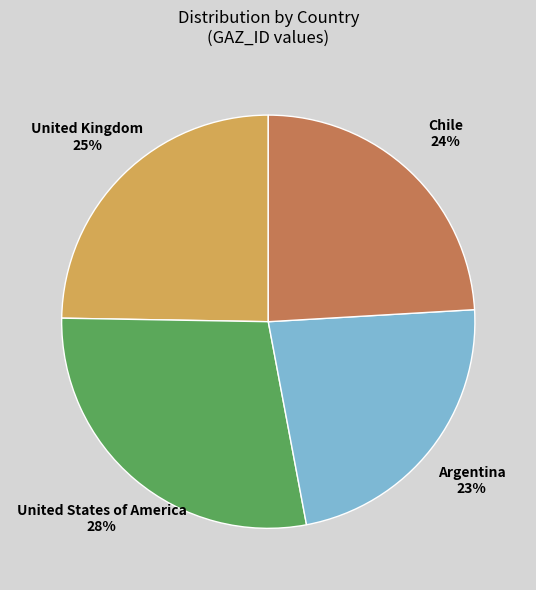

How many segments does this pie chart have?

4